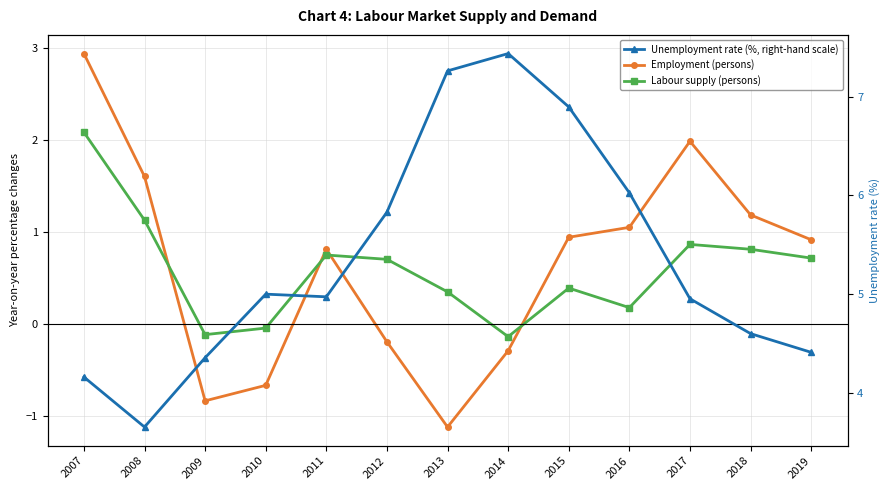

Reading right to left, list all the values displayed in this chart.

Employment (persons): 0.9	1.2	2.0	1.1	0.9	-0.3	-1.1	-0.2	0.8	-0.7	-0.8	1.6	2.9
Labour supply (persons): 0.7	0.8	0.9	0.2	0.4	-0.1	0.4	0.7	0.8	-0.0	-0.1	1.1	2.1
Unemployment rate (%, right-hand scale): 4.4	4.6	5.0	6.0	6.9	7.4	7.3	5.8	5.0	5.0	4.4	3.7	4.2